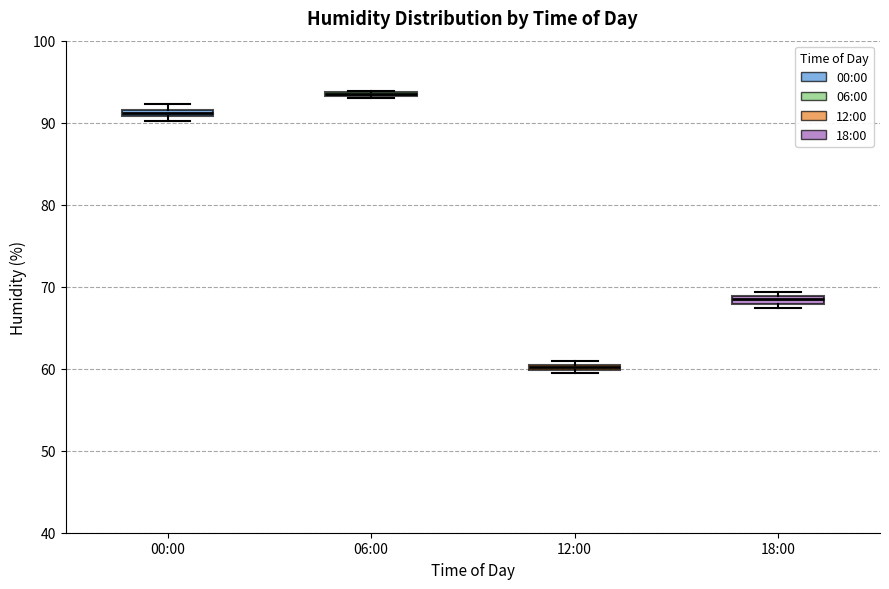

Which box's median line is the lowest?

12:00